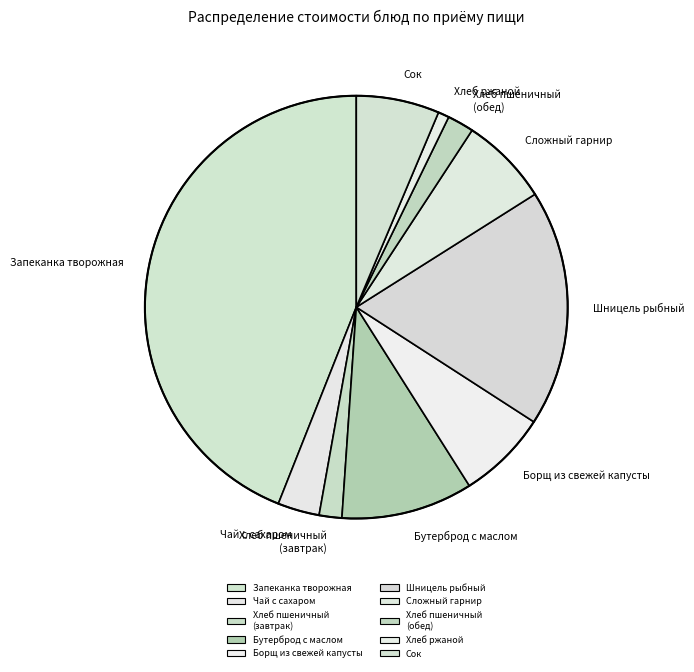

The Шницель рыбный slice represents 33% of the pie. True or false?

False